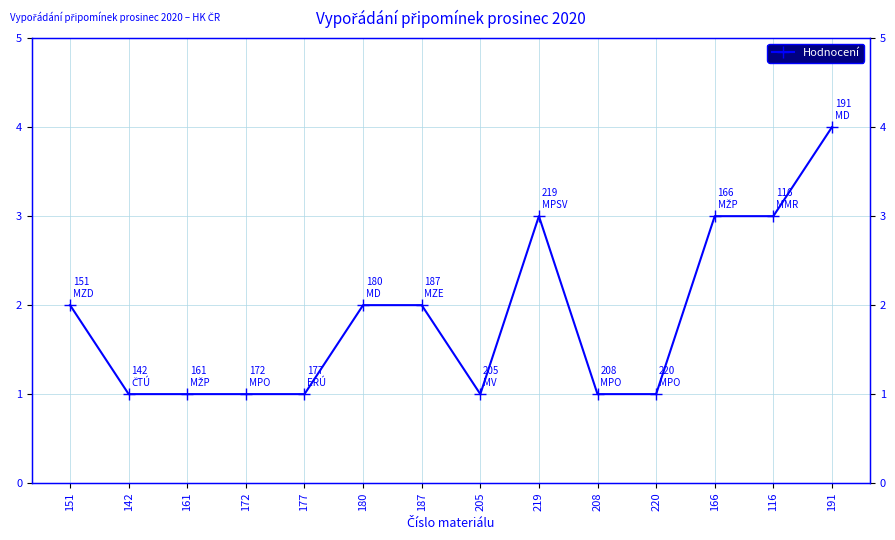

What is the ratio of the value at 219 to the value at 220?

3.0